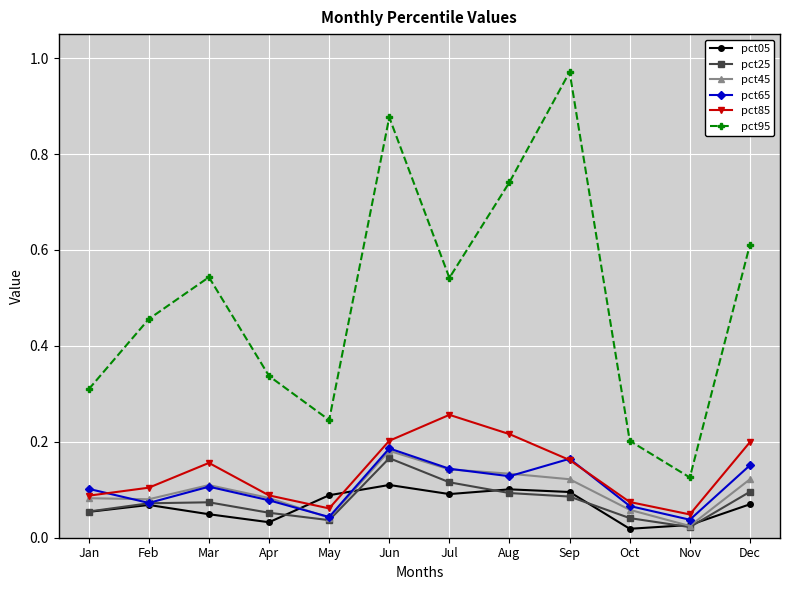

How many lines are shown in the chart?

6